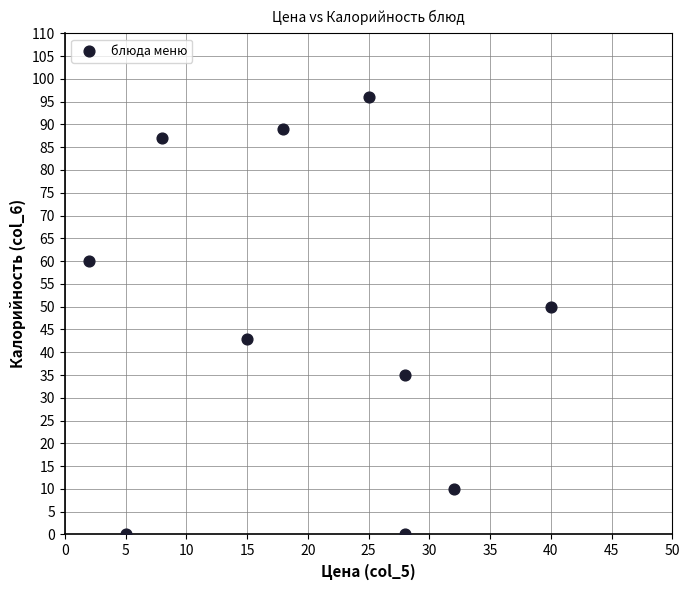

What Y value in the scatter plot is closest to 48?

50.0